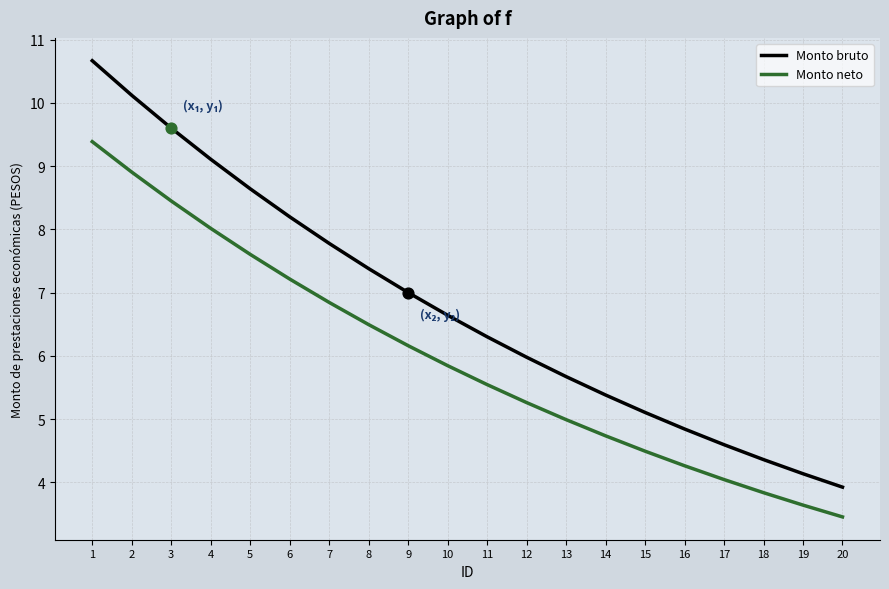

Which series has the largest range (max minus min)?

Monto bruto